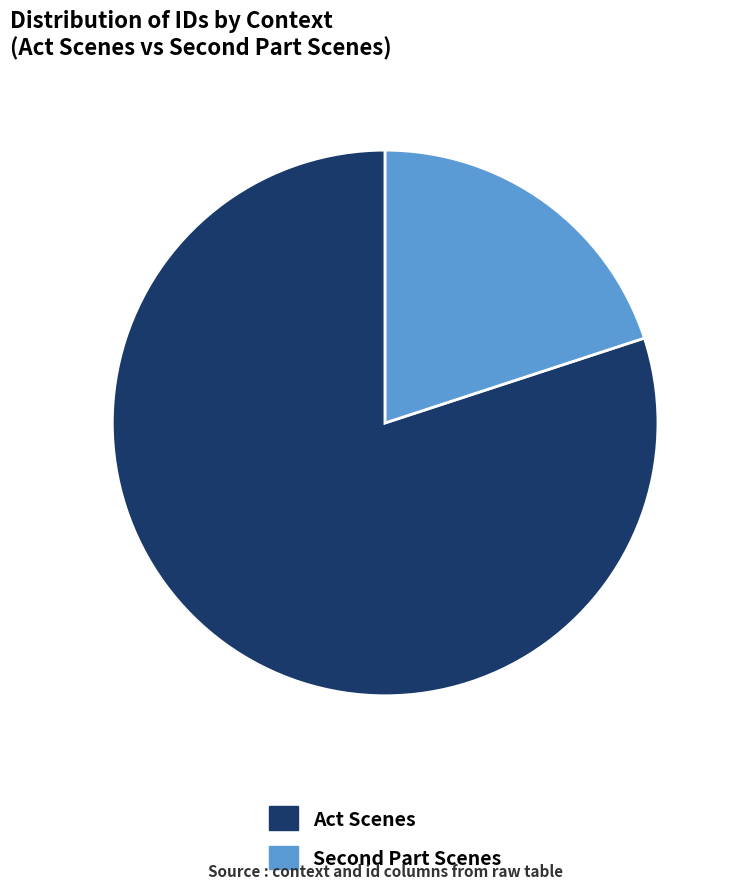

What is the smallest slice in the pie chart?

Second Part Scenes